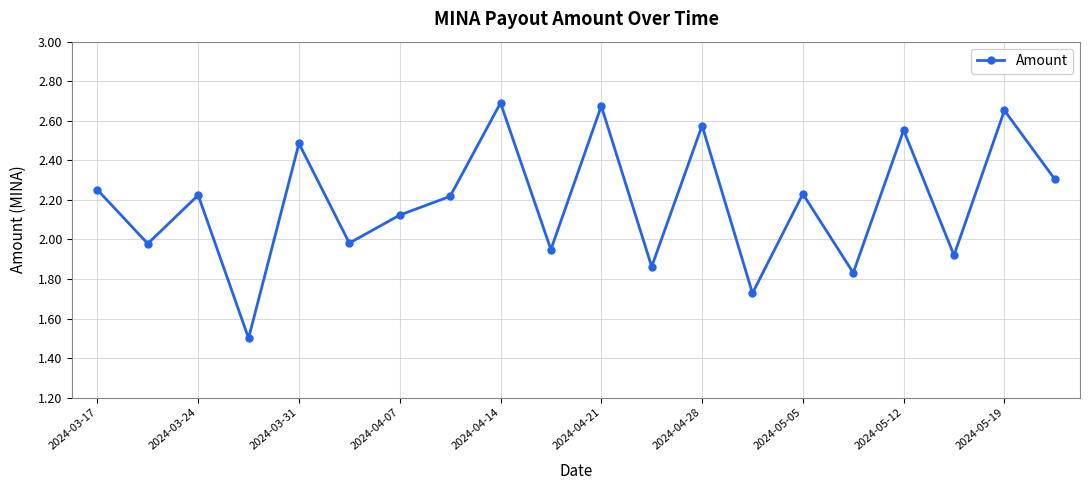

What is the difference between the second highest and second lowest values?

0.9